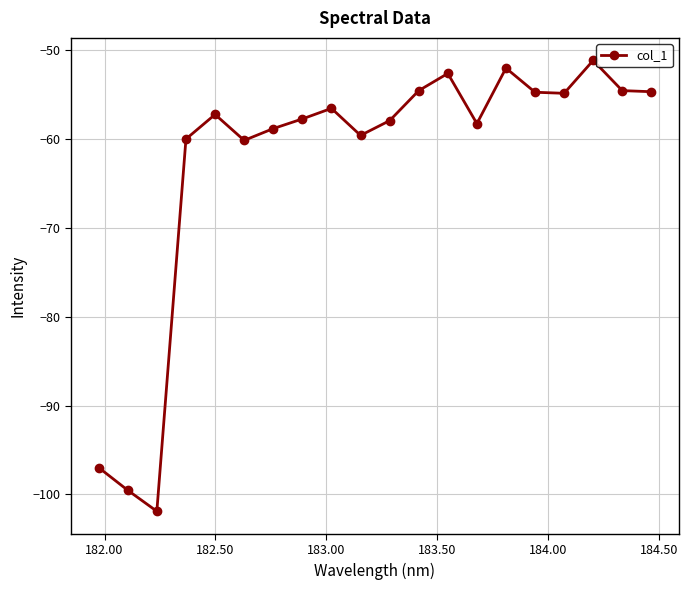

True or false: the data has more than 0 interior local peaks.

True